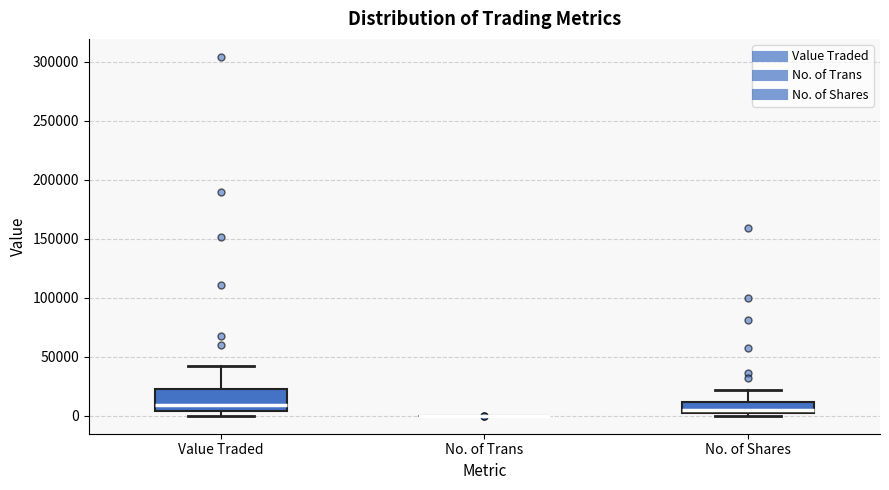

Where does the upper whisker of the box for No. of Shares end on the y-axis? The values are not printed on the chart, so give them approximately, as read against the axis.

20000